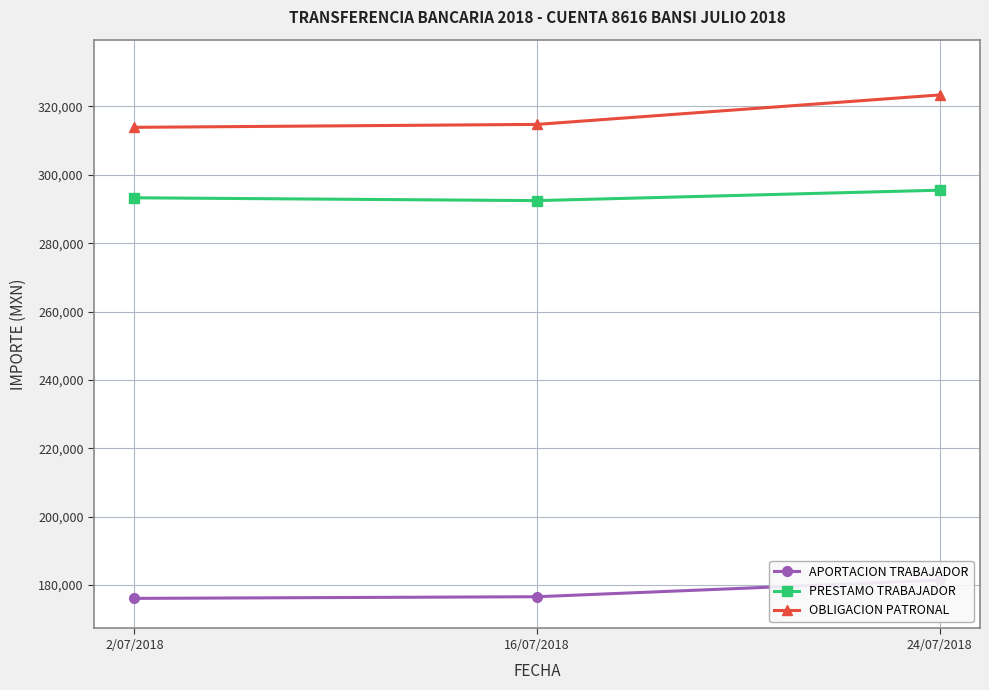

Which series has the widest spread of values?

OBLIGACION PATRONAL